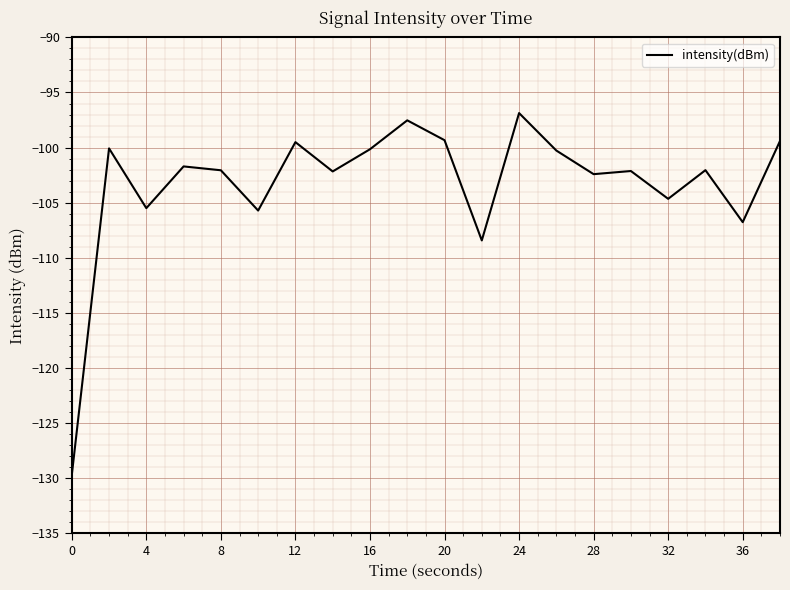

What is the difference between the maximum and minimum values?

32.9